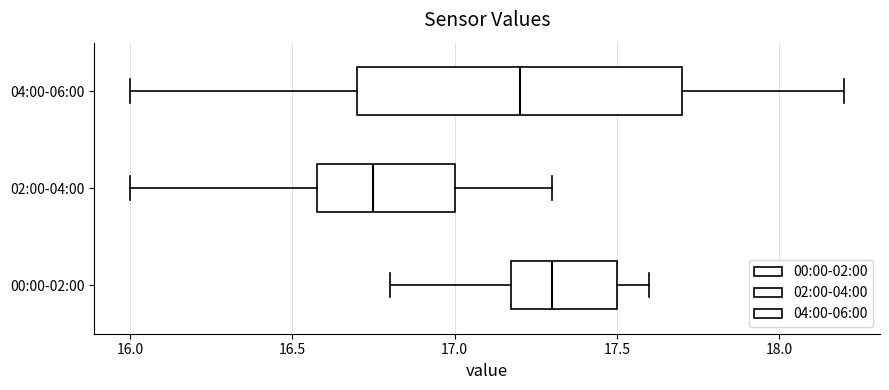

Reading bottom to top, read every box against the x-axis: the position of its median line, the range the box covers, and the ends of its whiskers. The values are not printed on the chart, so give them approximately, as read against the axis.

00:00-02:00: median 17.30, box 17.20 to 17.50, whiskers 16.80 to 17.60
02:00-04:00: median 16.75, box 16.60 to 17.00, whiskers 16.00 to 17.30
04:00-06:00: median 17.20, box 16.70 to 17.70, whiskers 16.00 to 18.20